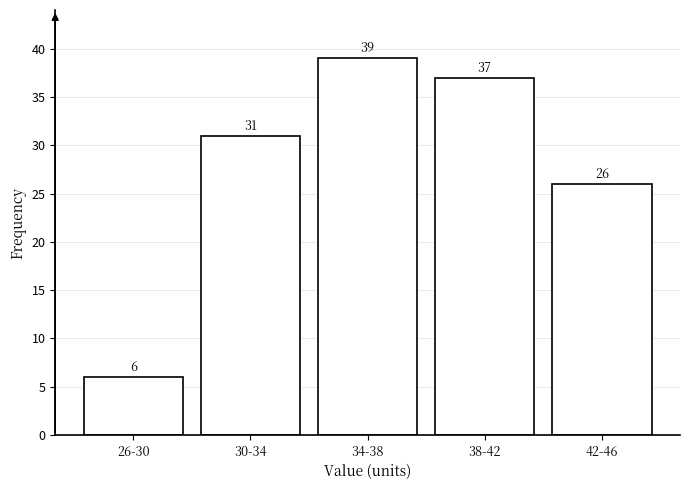

Reading left to right, list all the values displayed in this chart.

26-30=6	30-34=31	34-38=39	38-42=37	42-46=26